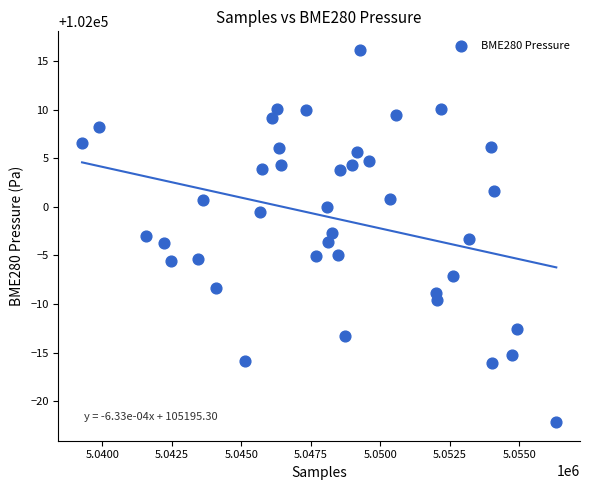

What is the range of X values (max minus min)?

17065.0